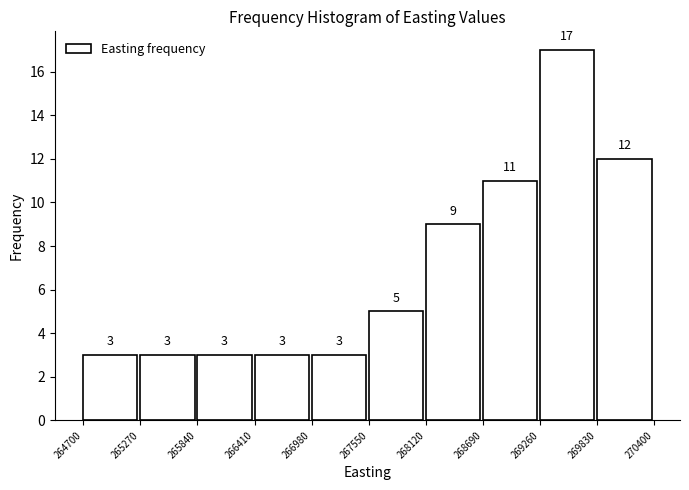

Over which range of the x-axis is the bar tallest?

269260 to 269830